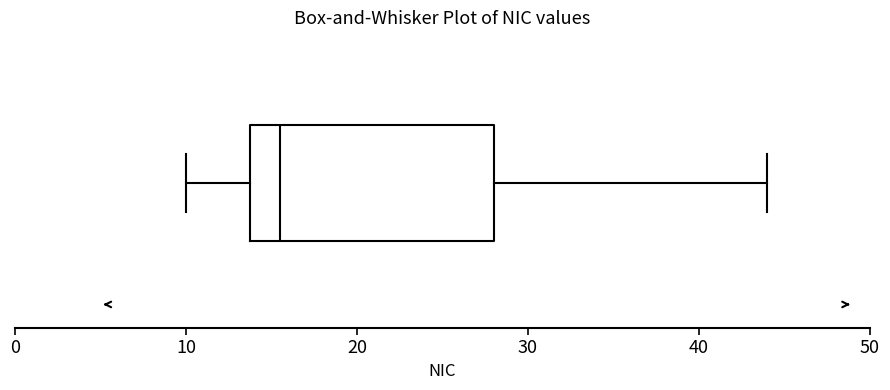

Read this box plot against the x-axis: the position of the median line, the range covered by the box, and the ends of both whiskers. The values are not printed on the chart, so give them approximately, as read against the axis.

median 16, box 14 to 28, whiskers 10 to 44